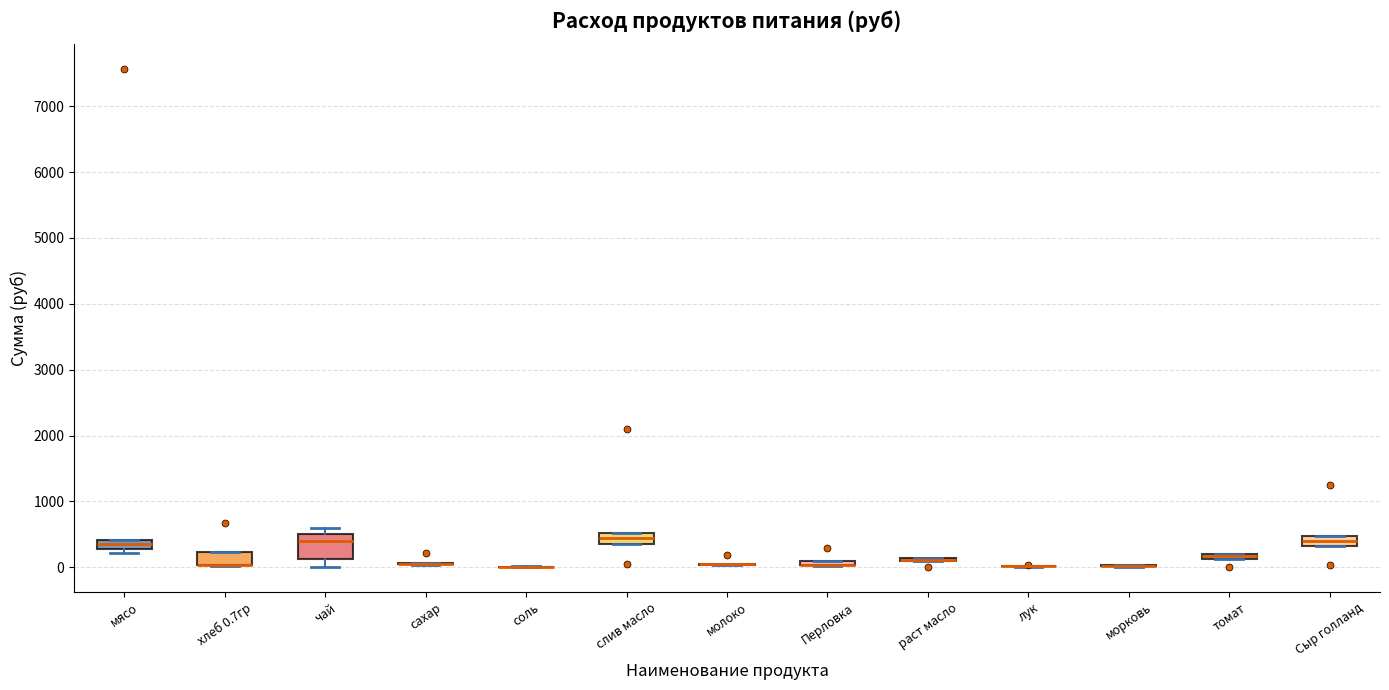

Which box is the tallest, from its lower edge to its upper edge?

чай